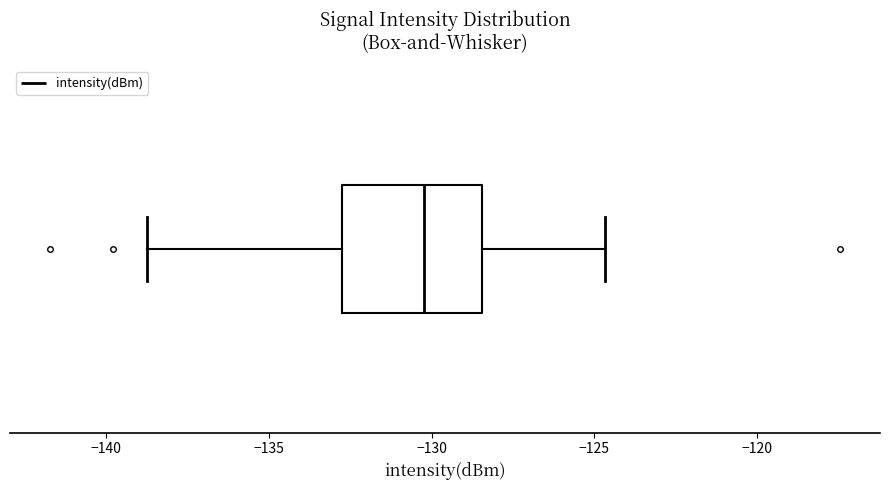

Read this box plot against the x-axis: the position of the median line, the range covered by the box, and the ends of both whiskers. The values are not printed on the chart, so give them approximately, as read against the axis.

median -130.0, box -133.0 to -128.5, whiskers -139.0 to -124.5